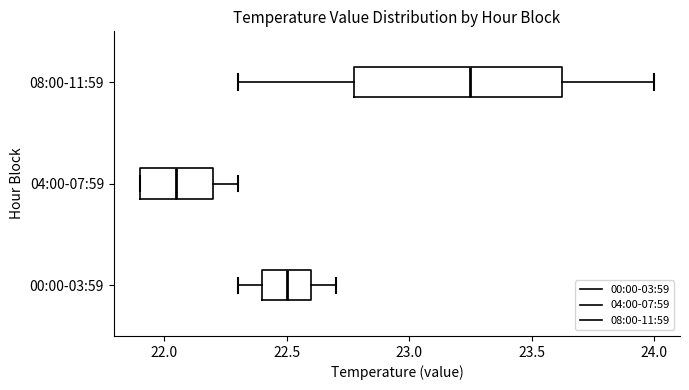

Which box has the furthest to the left median line?

04:00-07:59